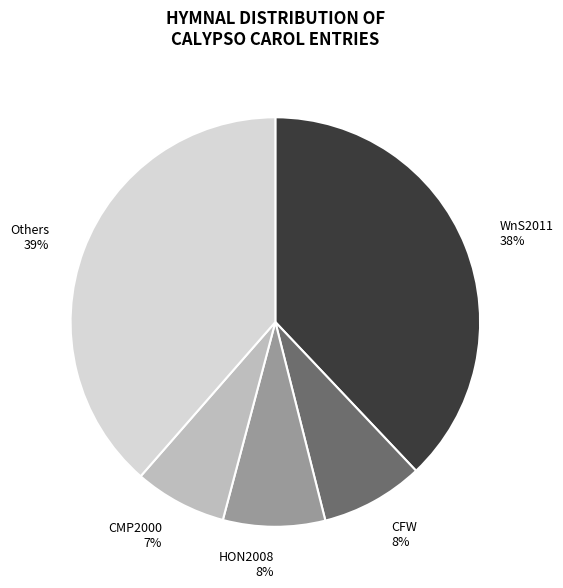

Does CMP2000 7% represent more than half of the total?

No